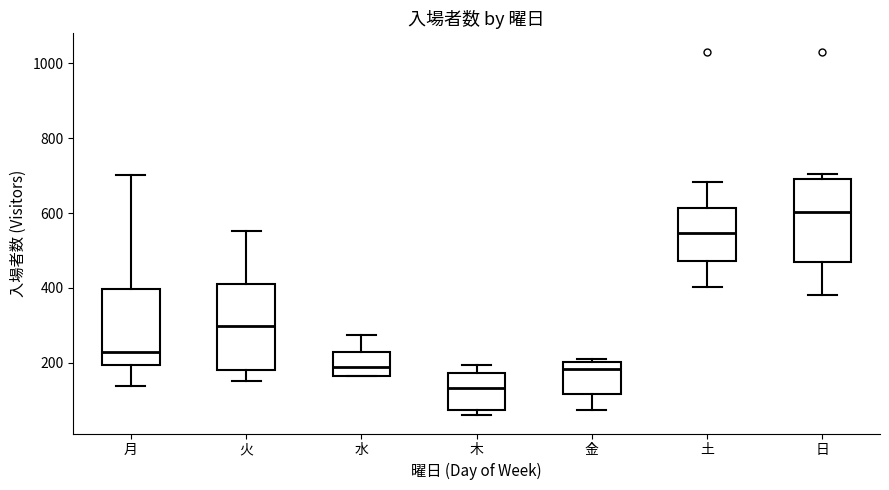

Reading left to right, transcribe this box plot: for each box, give where its median line is, the range the box spans, and where its two whiskers end, as read against the y-axis. The values are not printed on the chart, so give them approximately, as read against the axis.

月: median 240, box 200 to 400, whiskers 140 to 700
火: median 300, box 180 to 420, whiskers 160 to 560
水: median 200, box 160 to 220, whiskers 160 to 280
木: median 140, box 80 to 180, whiskers 60 to 200
金: median 180, box 120 to 200, whiskers 80 to 220
土: median 540, box 480 to 620, whiskers 400 to 680
日: median 600, box 480 to 680, whiskers 380 to 700